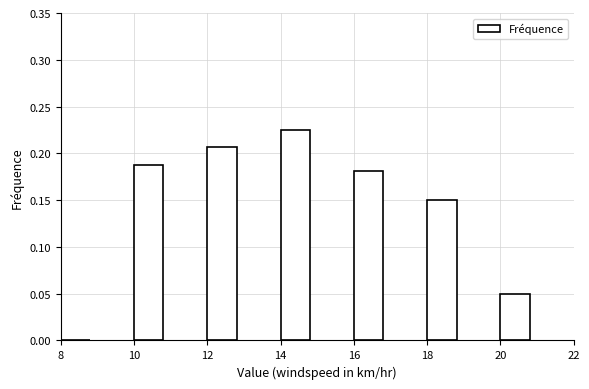

Reading left to right, transcribe this chart: for each bar, give the range it covers on the x-axis and its height. The values are not printed on the chart, so give them approximately, as read against the axis.

8 to 10: 0
10 to 12: 0.190
12 to 14: 0.205
14 to 16: 0.225
16 to 18: 0.180
18 to 20: 0.150
20 to 22: 0.050